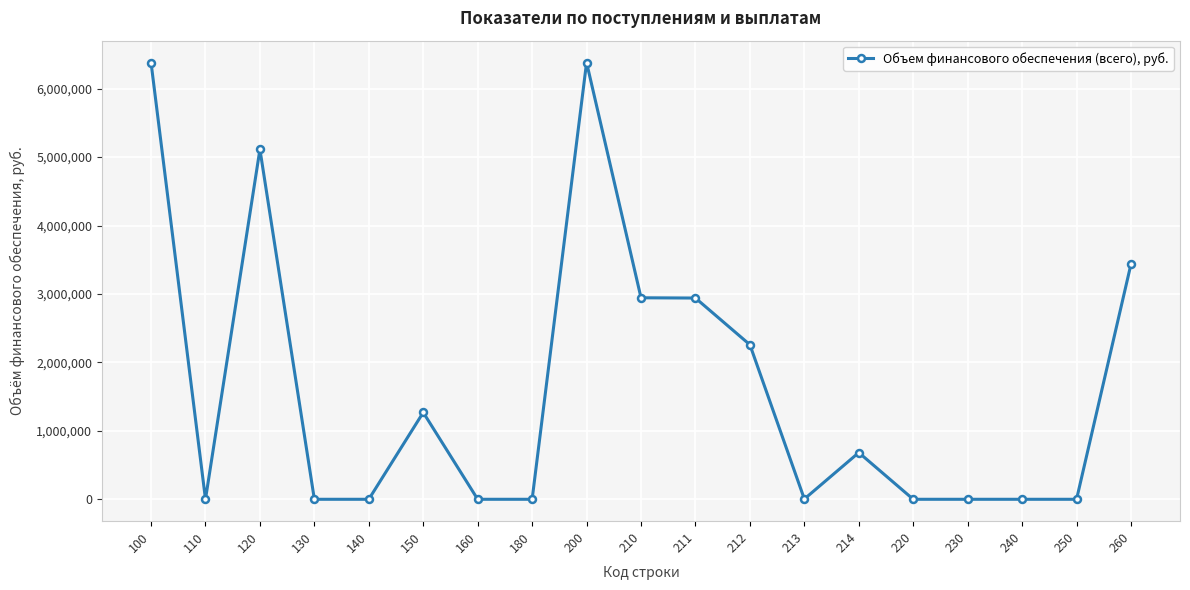

How many data points are less than 3800?

9